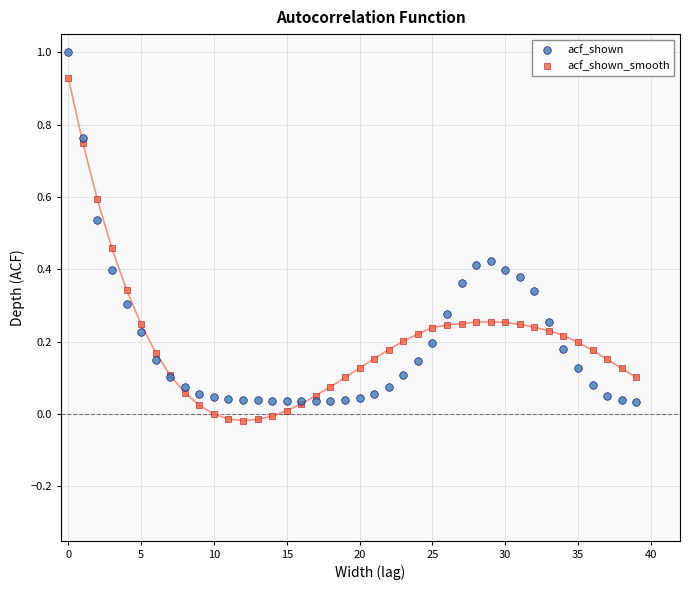

Which series contains the highest Y value?

acf_shown